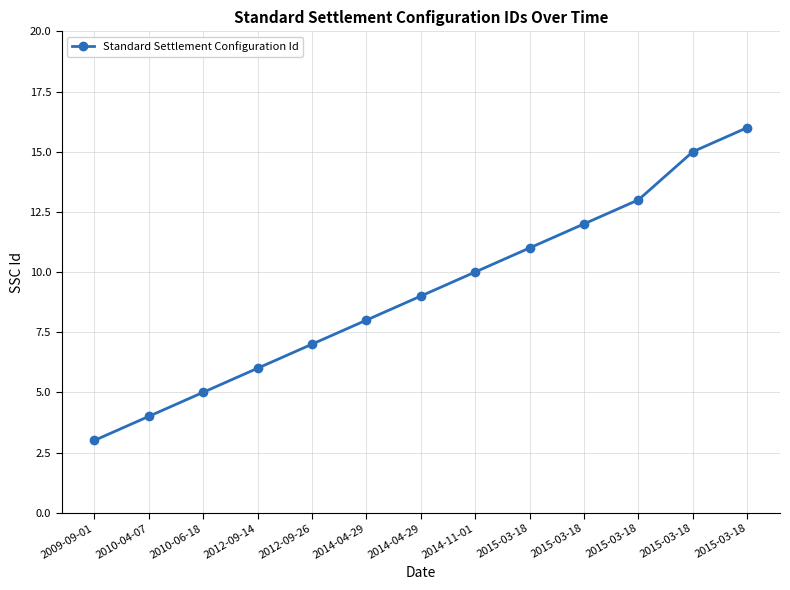

True or false: the data has more than 2 interior local peaks.

False